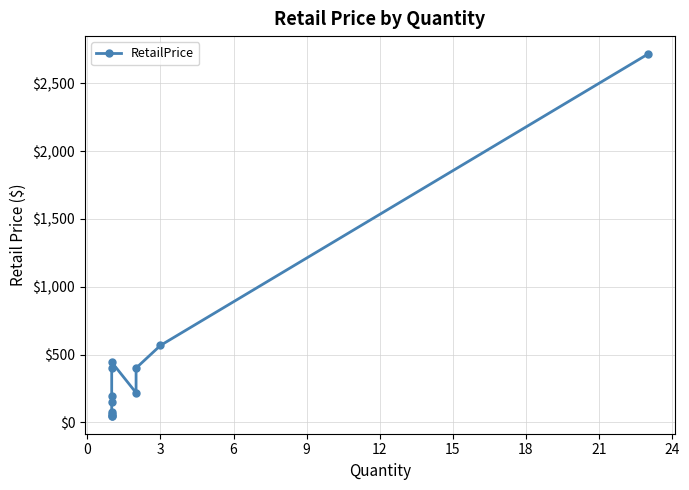

What is the sum of all values?

5322.9